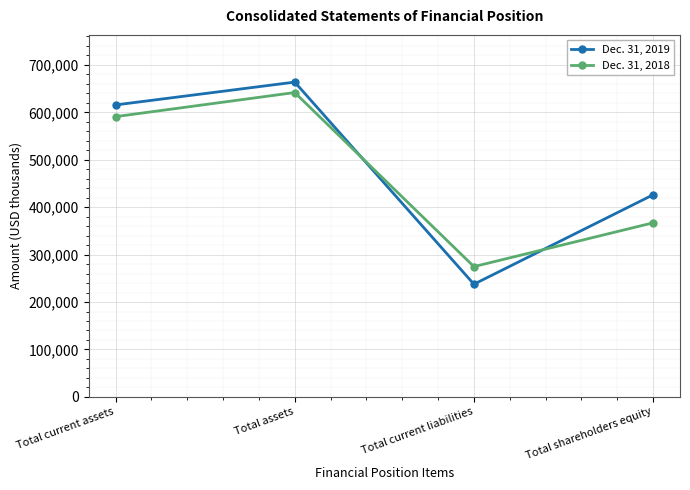

What is the approximate value of Dec. 31, 2019 at Total current assets?

615611